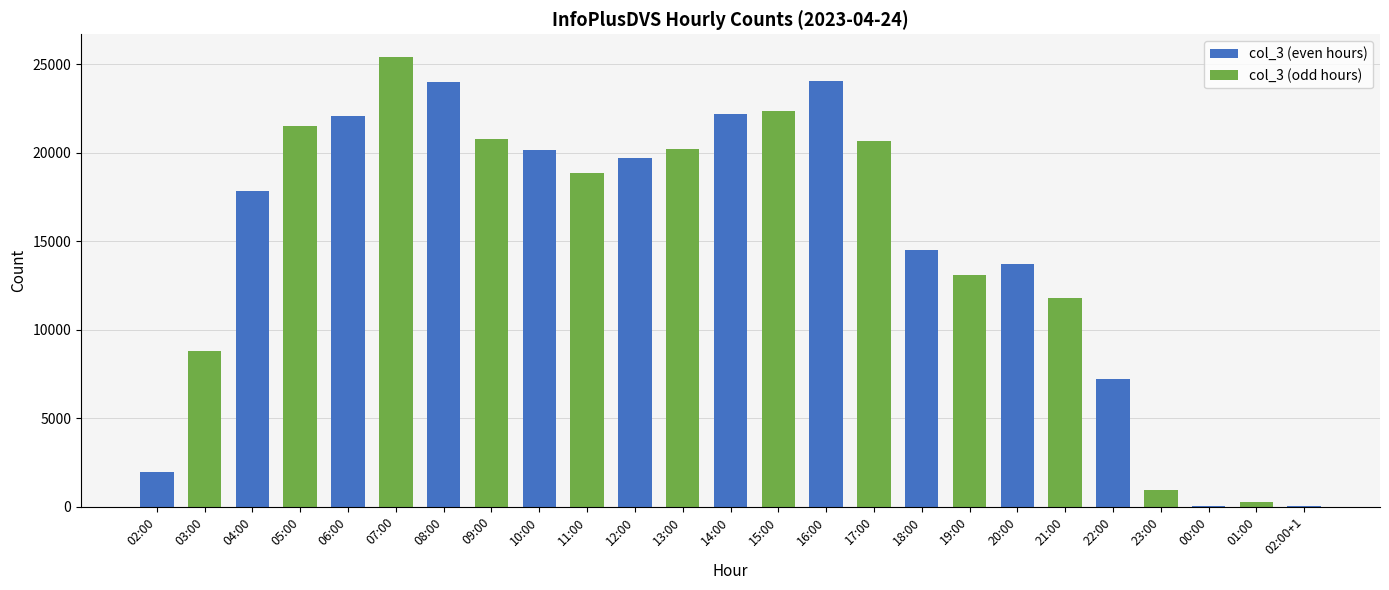

List the labels in order of value, largest first.

07:00, 16:00, 08:00, 15:00, 14:00, 06:00, 05:00, 09:00, 17:00, 13:00, 10:00, 12:00, 11:00, 04:00, 18:00, 20:00, 19:00, 21:00, 03:00, 22:00, 02:00, 23:00, 01:00, 00:00, 02:00+1